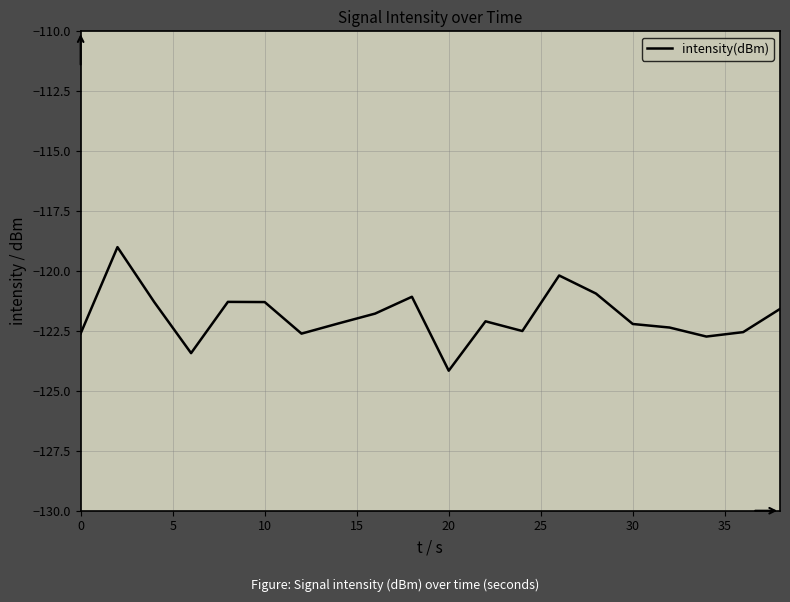

True or false: there are more than 0 points higher than both neighbors.

True